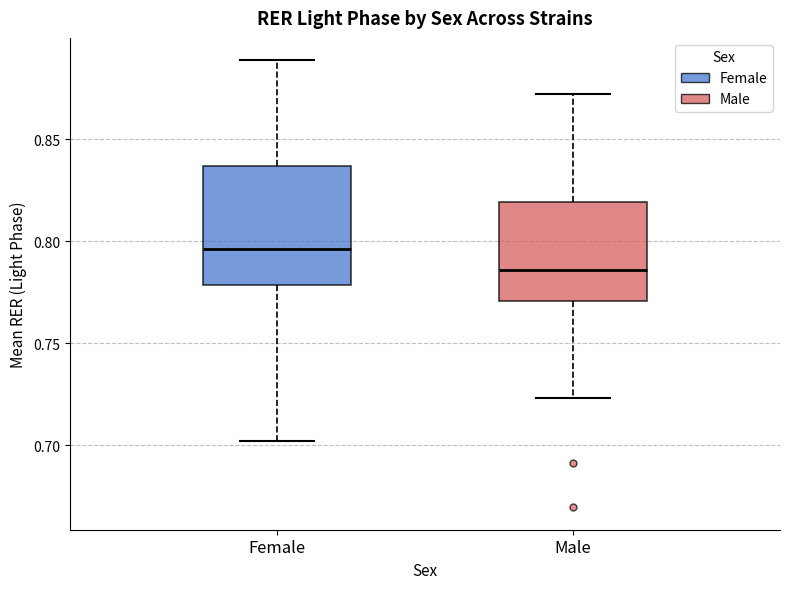

Which box is the tallest, from its lower edge to its upper edge?

Female